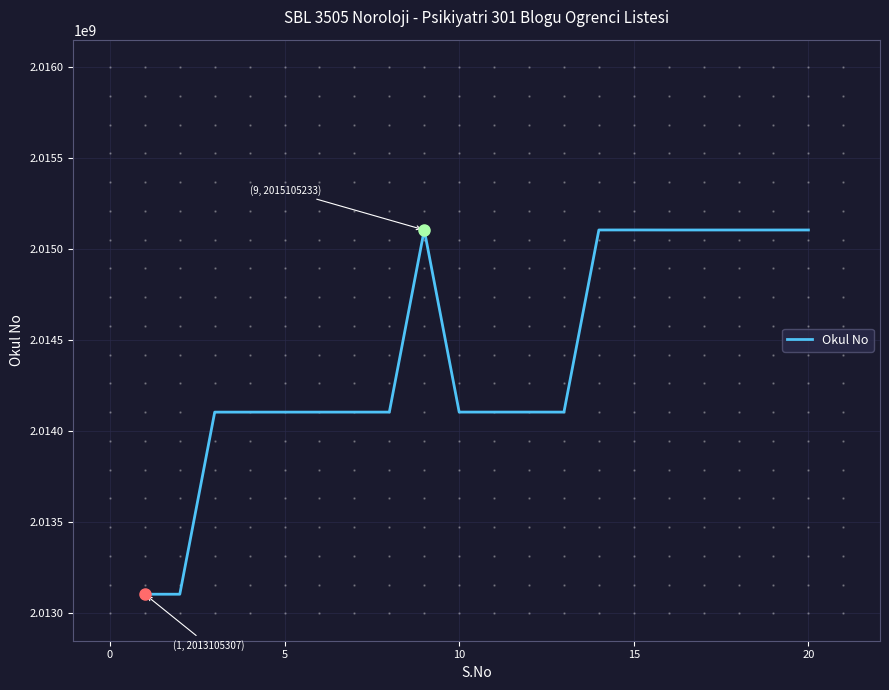

What is the minimum value shown in the chart?

2013105307